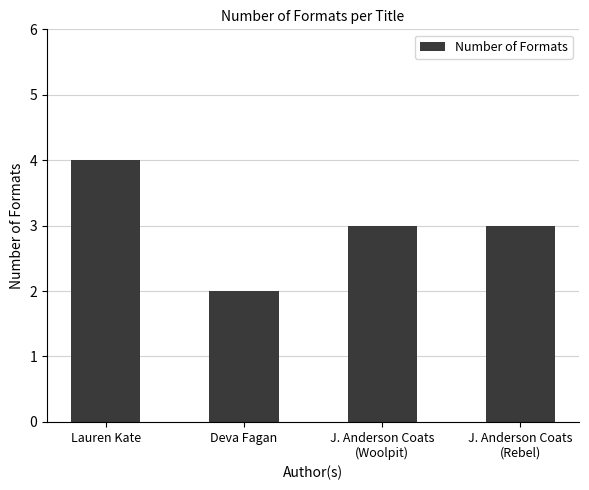

Reading left to right, list all the values displayed in this chart.

4	2	3	3